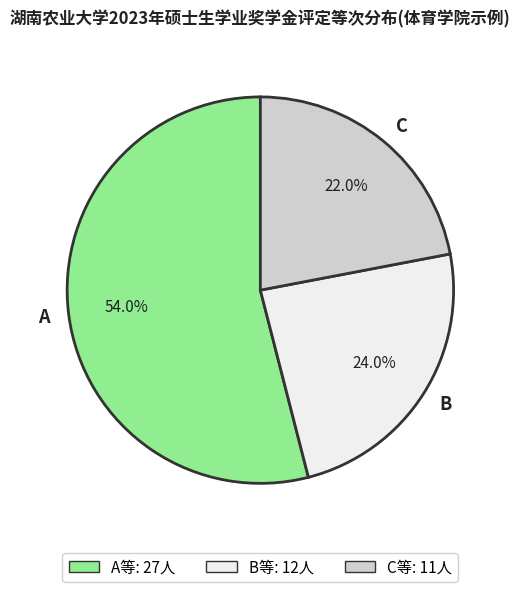

Does A account for over 50% of the chart?

Yes